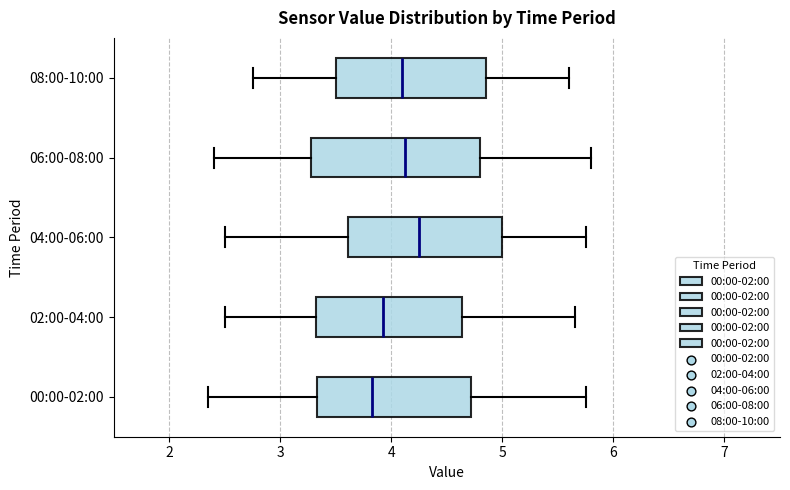

Reading bottom to top, transcribe this box plot: for each box, give where its median line is, the range the box spans, and where its two whiskers end, as read against the x-axis. The values are not printed on the chart, so give them approximately, as read against the axis.

00:00-02:00: median 3.8, box 3.3 to 4.7, whiskers 2.4 to 5.8
02:00-04:00: median 3.9, box 3.3 to 4.6, whiskers 2.5 to 5.7
04:00-06:00: median 4.3, box 3.6 to 5.0, whiskers 2.5 to 5.8
06:00-08:00: median 4.1, box 3.3 to 4.8, whiskers 2.4 to 5.8
08:00-10:00: median 4.1, box 3.5 to 4.9, whiskers 2.8 to 5.6